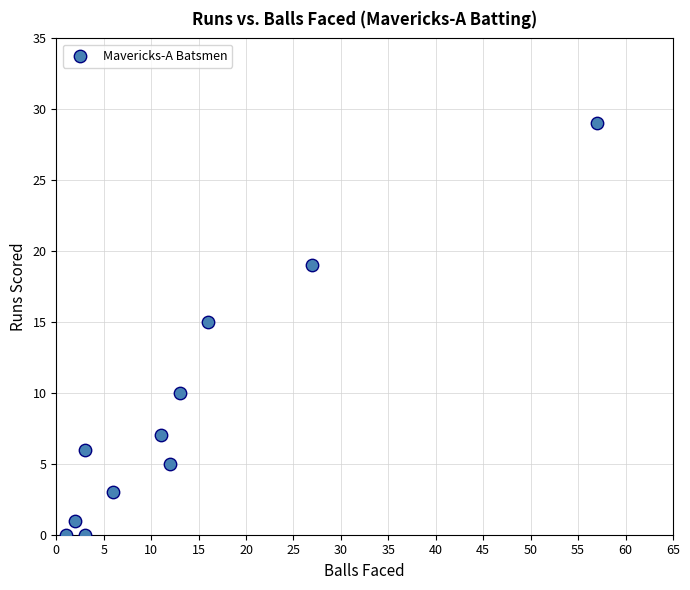

What is the average X value?

14